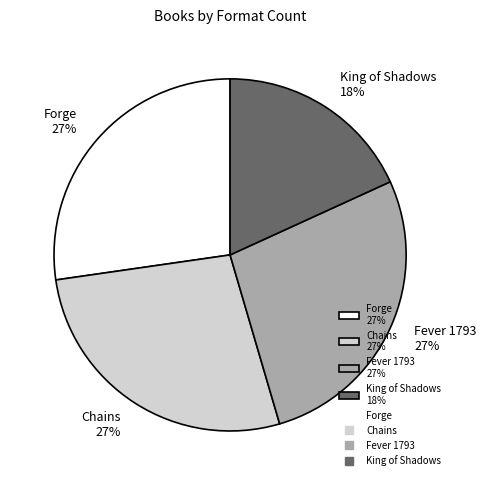

Is the sum of Chains and Fever 1793 greater than half?

Yes